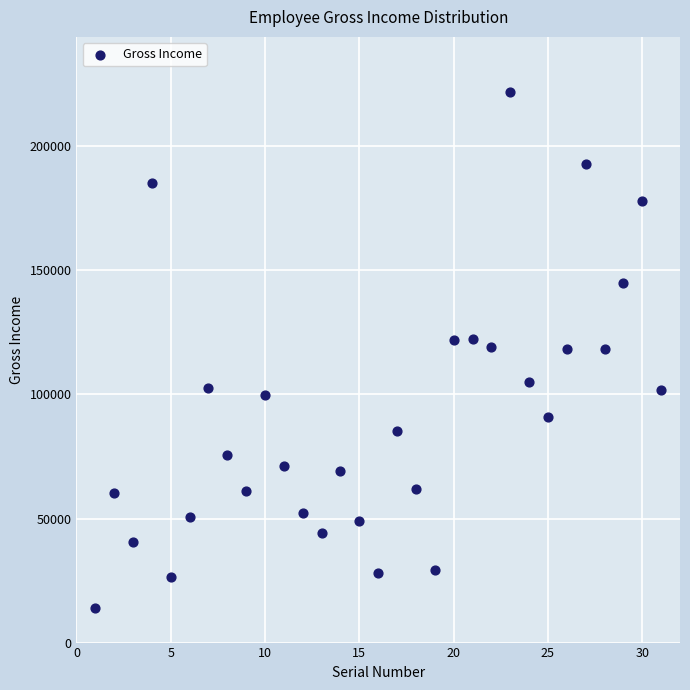

What is the range of Y values (max minus min)?

207995